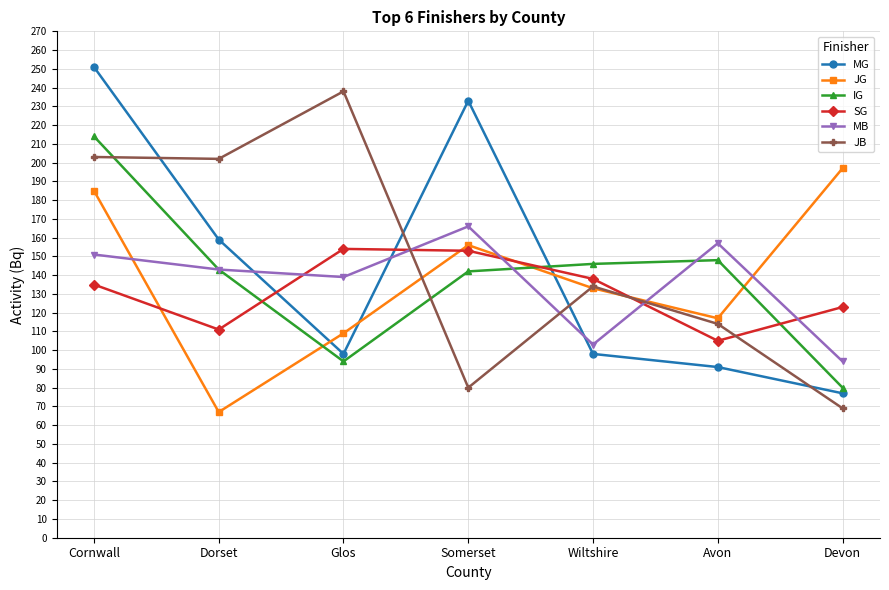

What is the label of the 3rd point from the left?

Glos